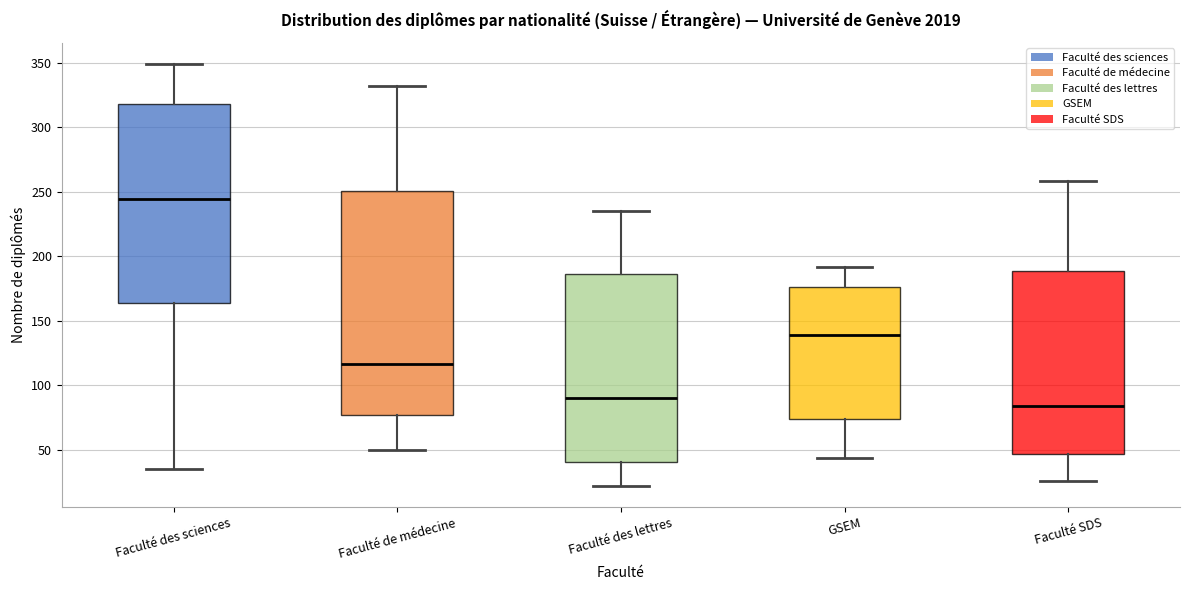

Which box is the tallest, from its lower edge to its upper edge?

Faculté de médecine